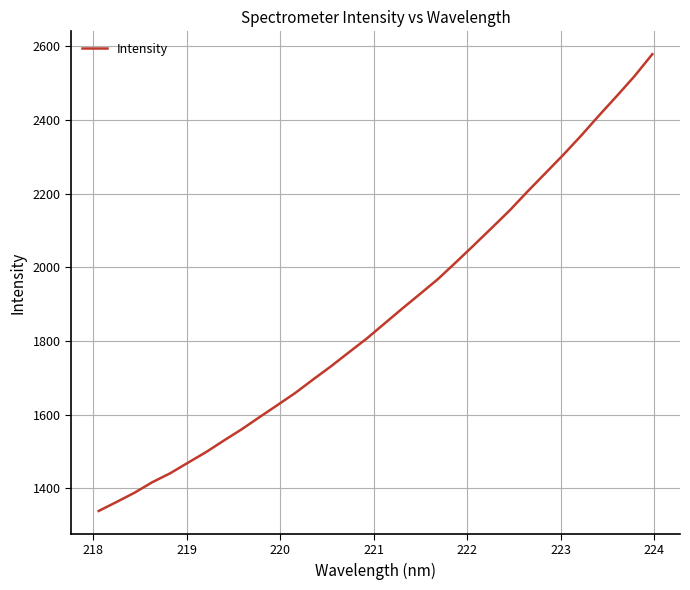

What is the difference between the second highest and minimum values?

1180.4